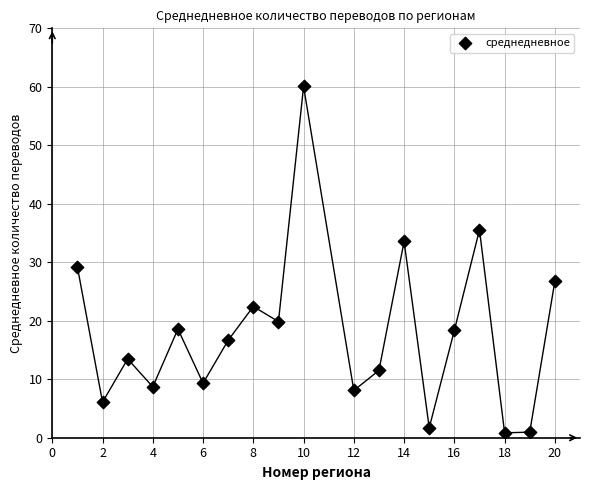

What is the range of Y values (max minus min)?

59.2